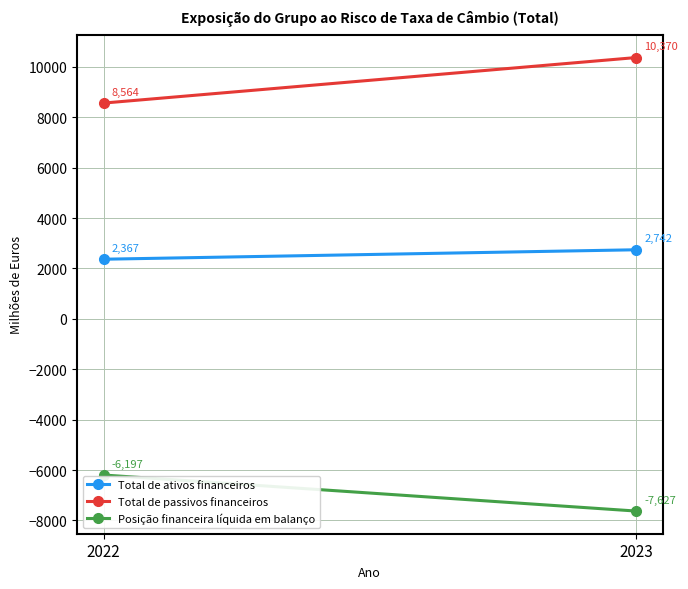

List the series in order of their peak value, lowest first.

Posição financeira líquida em balanço, Total de ativos financeiros, Total de passivos financeiros